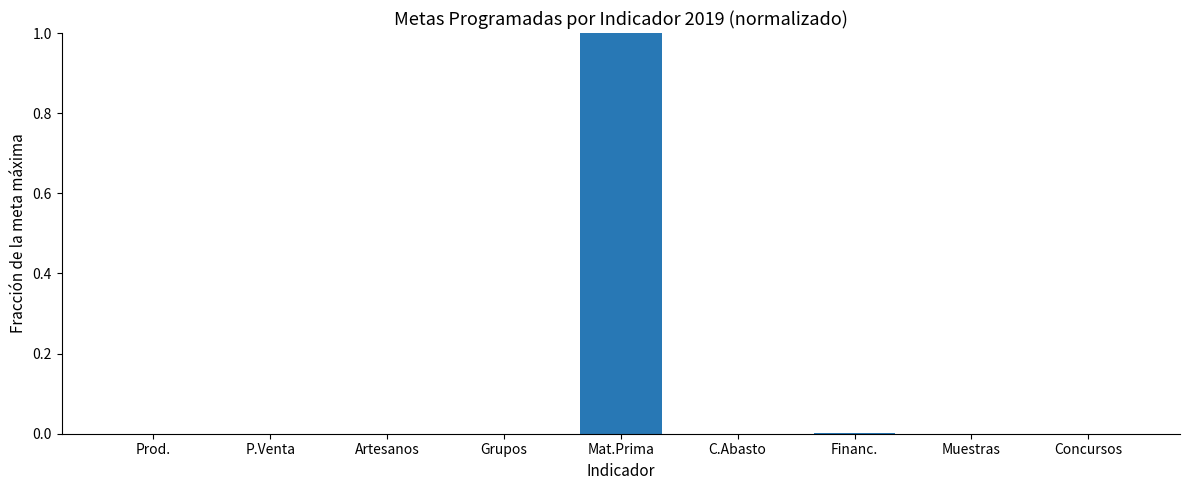

Which label corresponds to the largest value in the chart?

Mat.Prima